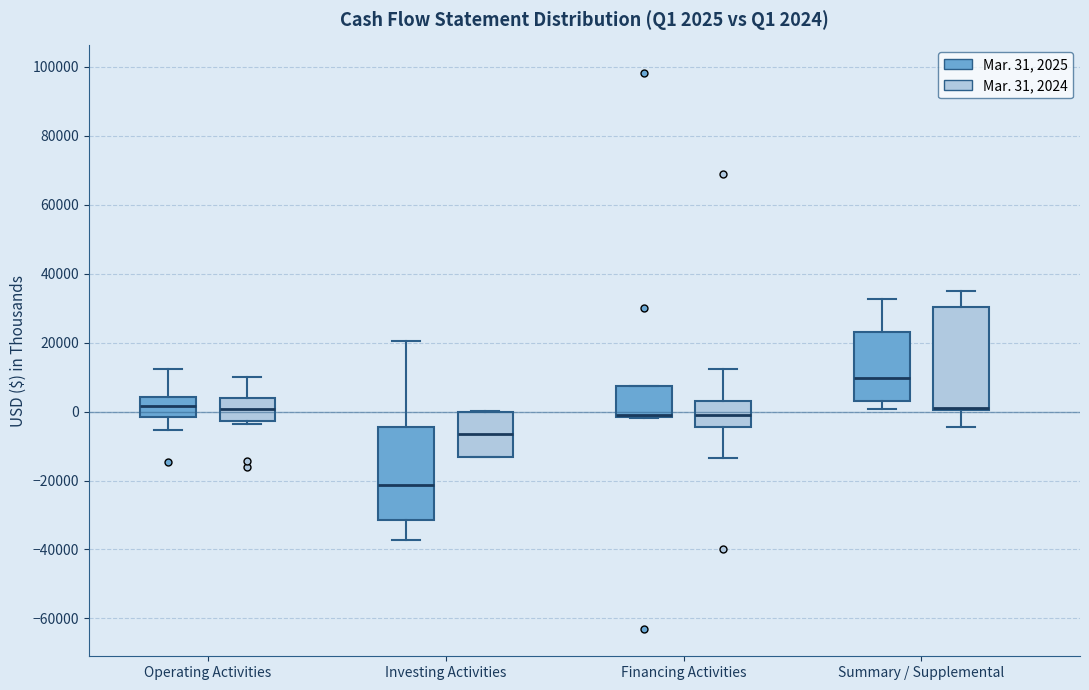

Which box is the tallest, from its lower edge to its upper edge?

Summary / Supplemental (Mar. 31, 2024)